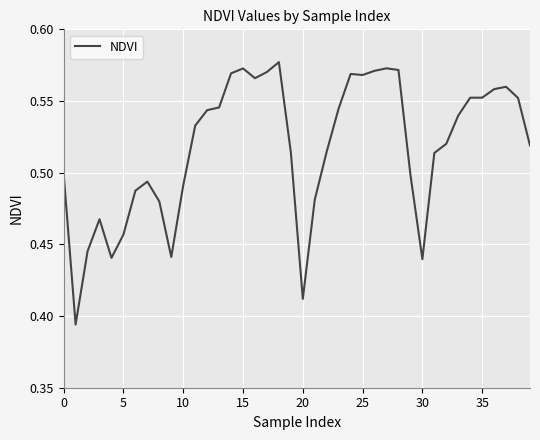

True or false: the data shows 0.7 at 30.

False